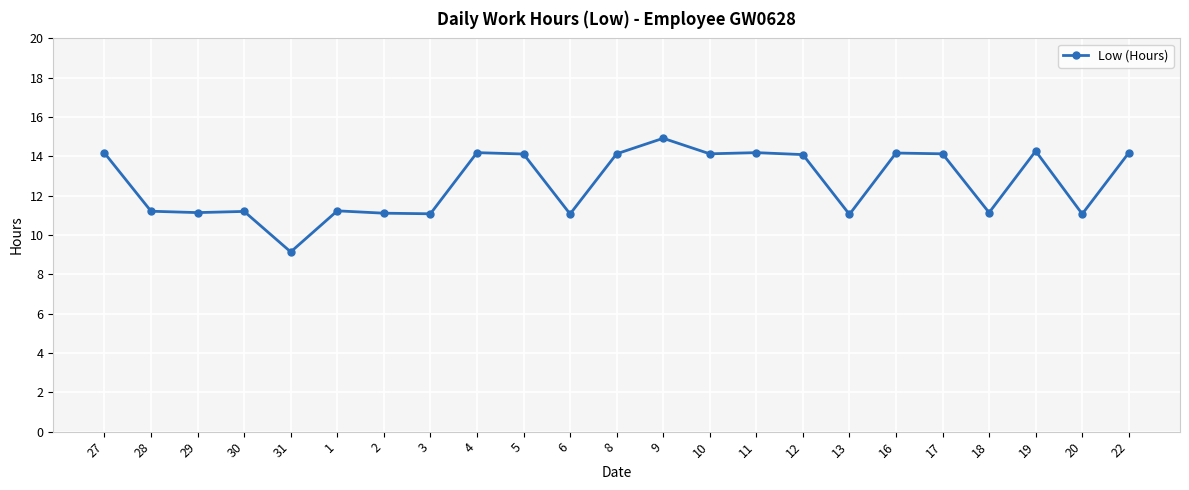

How many data points are above 14?

12